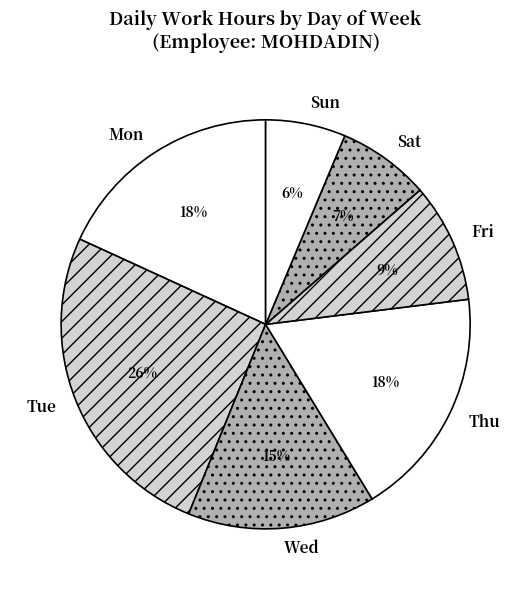

Do Wed and Sat together represent more than half of the pie?

No